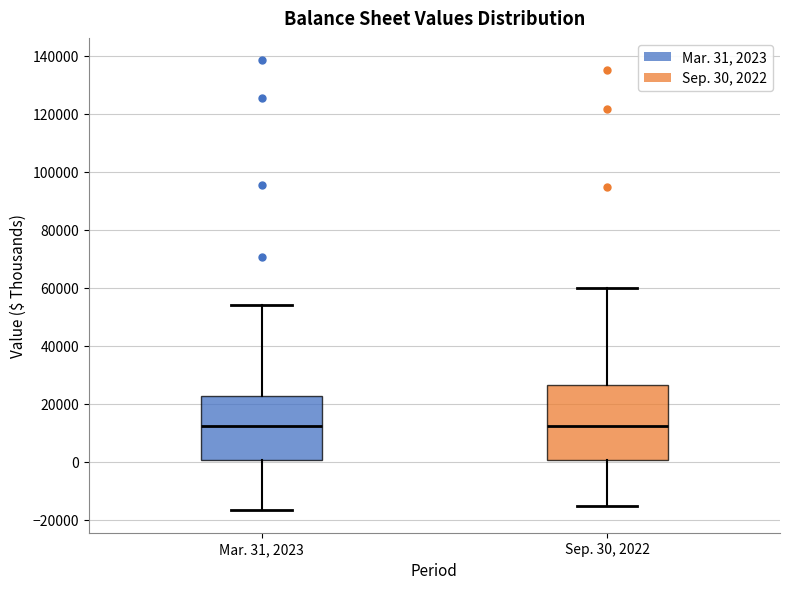

Reading left to right, transcribe this box plot: for each box, give where its median line is, the range the box spans, and where its two whiskers end, as read against the y-axis. The values are not printed on the chart, so give them approximately, as read against the axis.

Mar. 31, 2023: median 12000, box 0 to 22000, whiskers -16000 to 54000
Sep. 30, 2022: median 12000, box 0 to 26000, whiskers -16000 to 60000